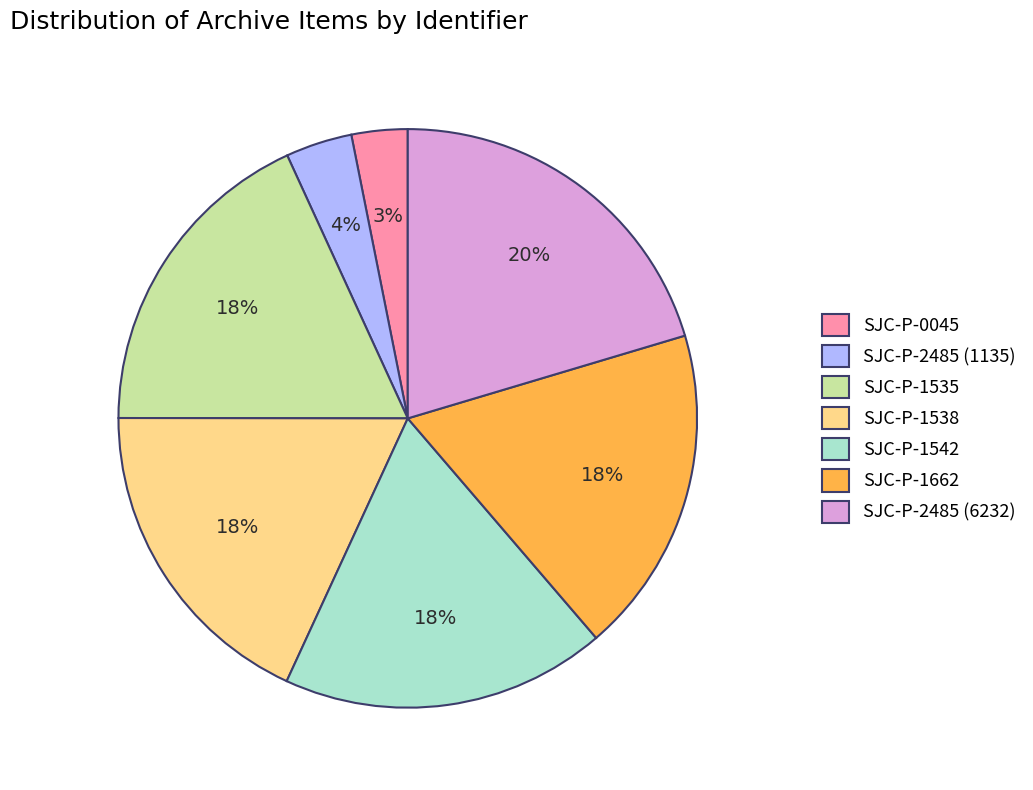

Does SJC-P-1542 account for over 50% of the chart?

No